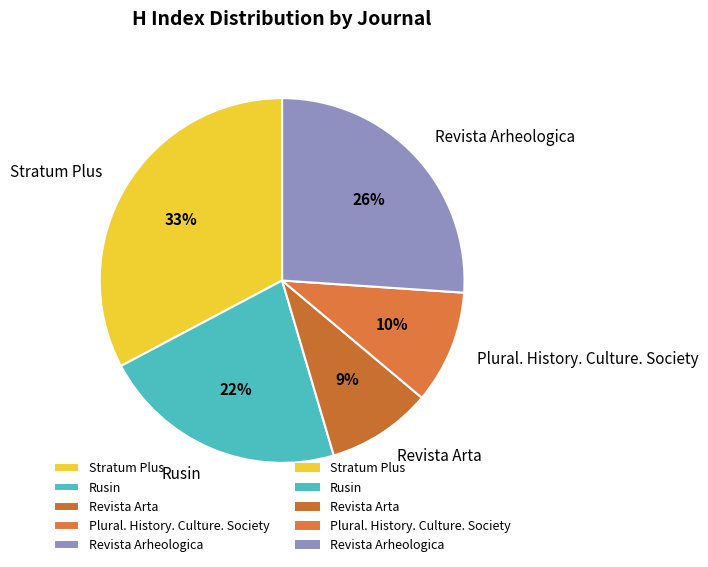

Does any single category account for the majority?

No